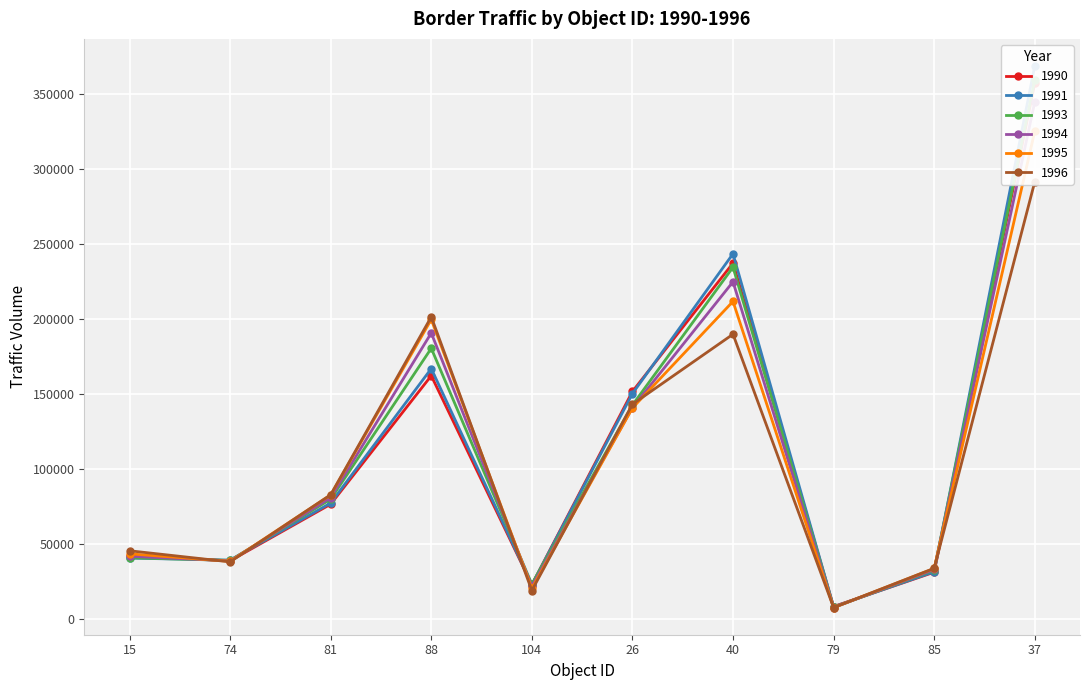

The 1996 series shows 362504 at 88. True or false?

False